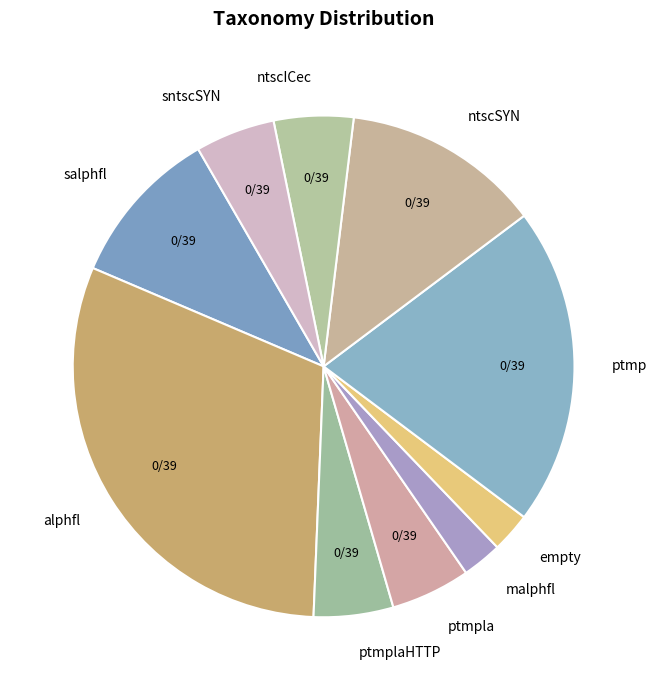

Is ntscSYN the majority of the pie?

No